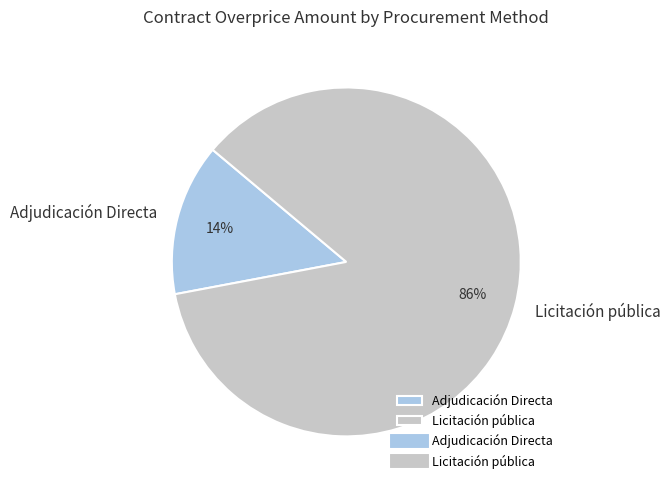

The Licitación pública slice represents 99% of the pie. True or false?

False